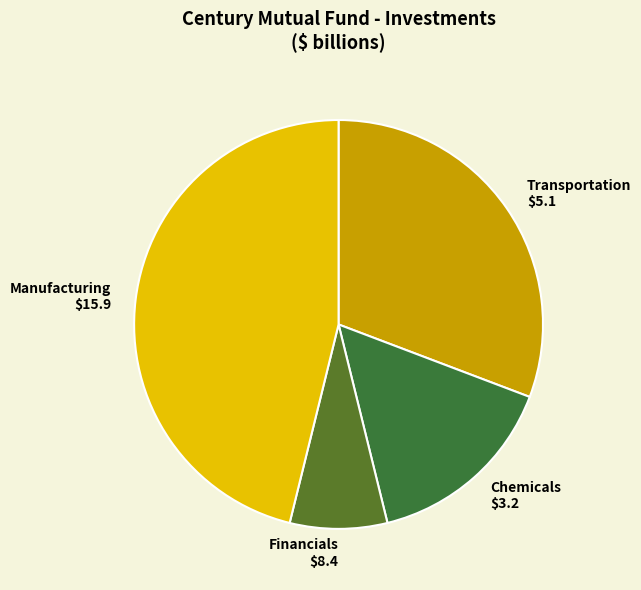

Which slice is the largest?

Manufacturing